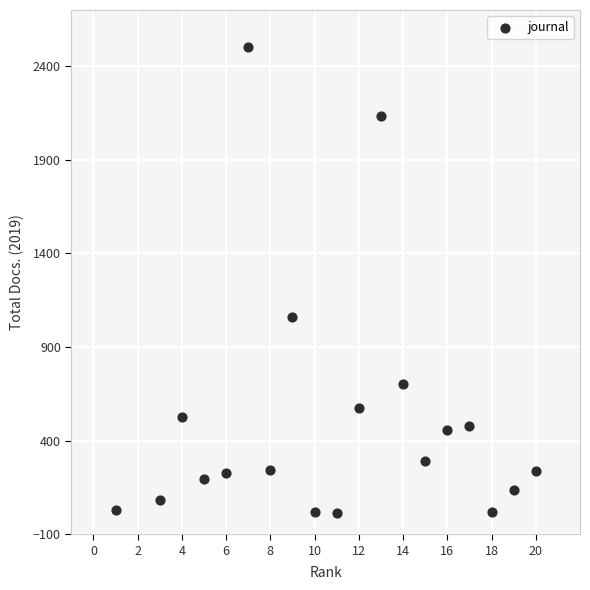

What is the range of X values (max minus min)?

19